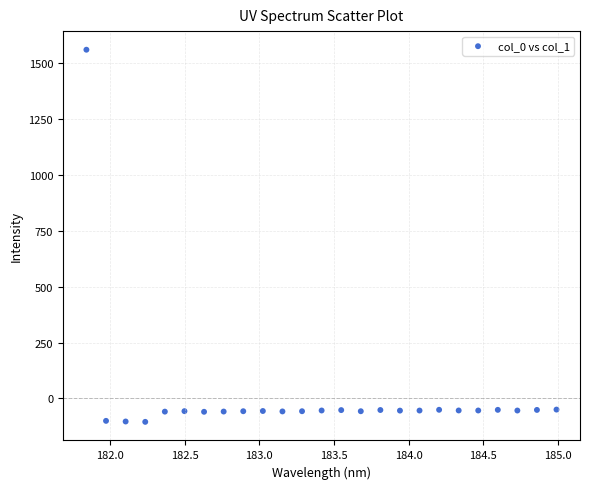

What is the range of Y values (max minus min)?

1665.2